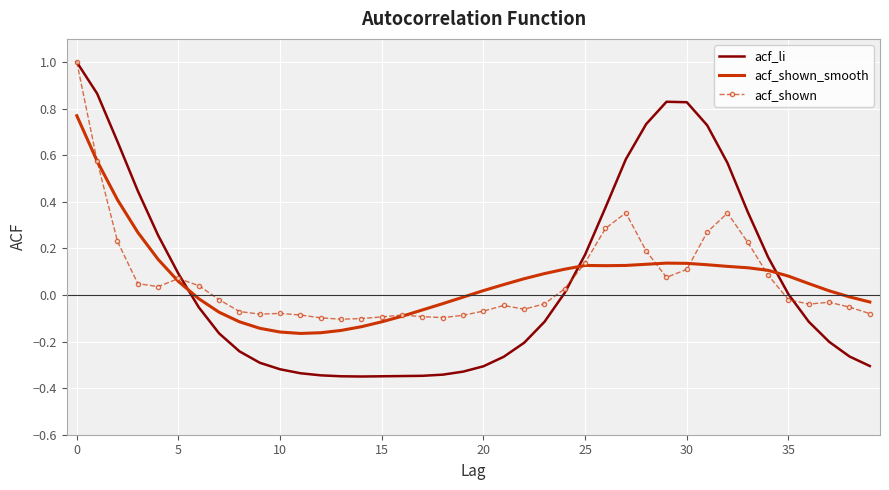

In acf_shown_smooth, how many points are lower than both neighbors (excluding endpoints)?

2